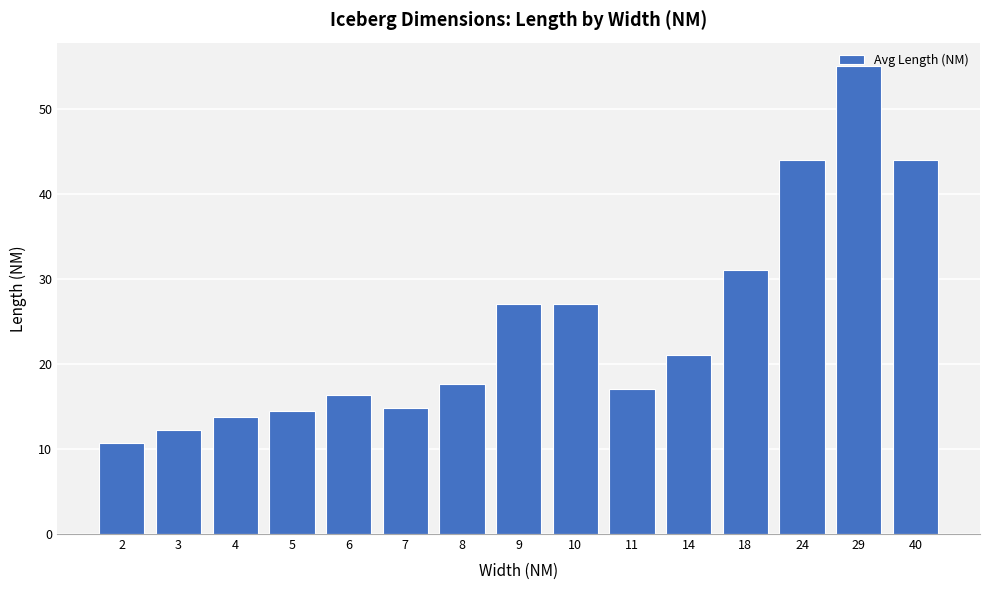

The chart shows a value of 21.3 at 3. True or false?

False